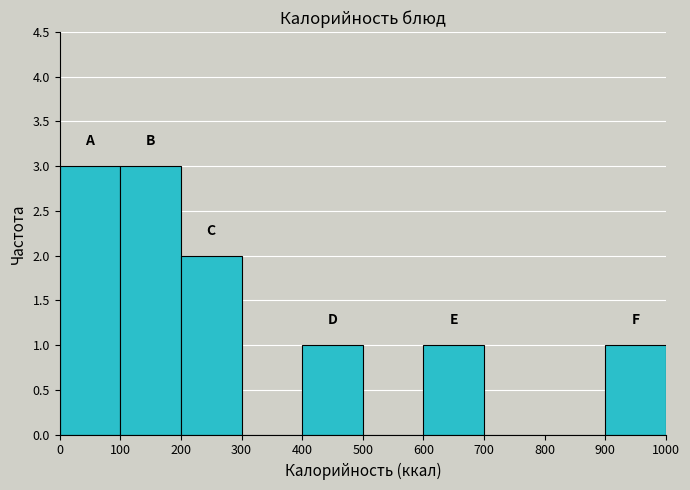

Reading left to right, transcribe this chart: for each bar, give the range it covers on the x-axis and its height. The values are not printed on the chart, so give them approximately, as read against the axis.

0 to 100: 3
100 to 200: 3
200 to 300: 2
300 to 400: 0
400 to 500: 1
500 to 600: 0
600 to 700: 1
700 to 800: 0
800 to 900: 0
900 to 1000: 1